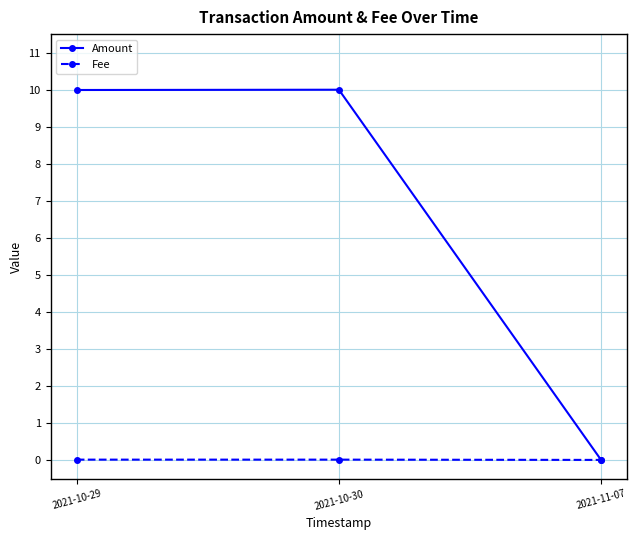

Where does the Amount series first go above 9?

2021-10-29